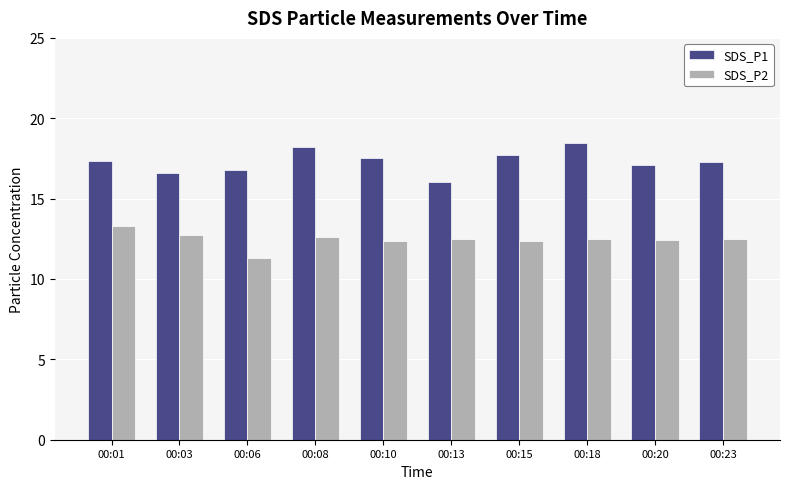

Rank the series at 00:01 from highest to lowest value.

SDS_P1, SDS_P2